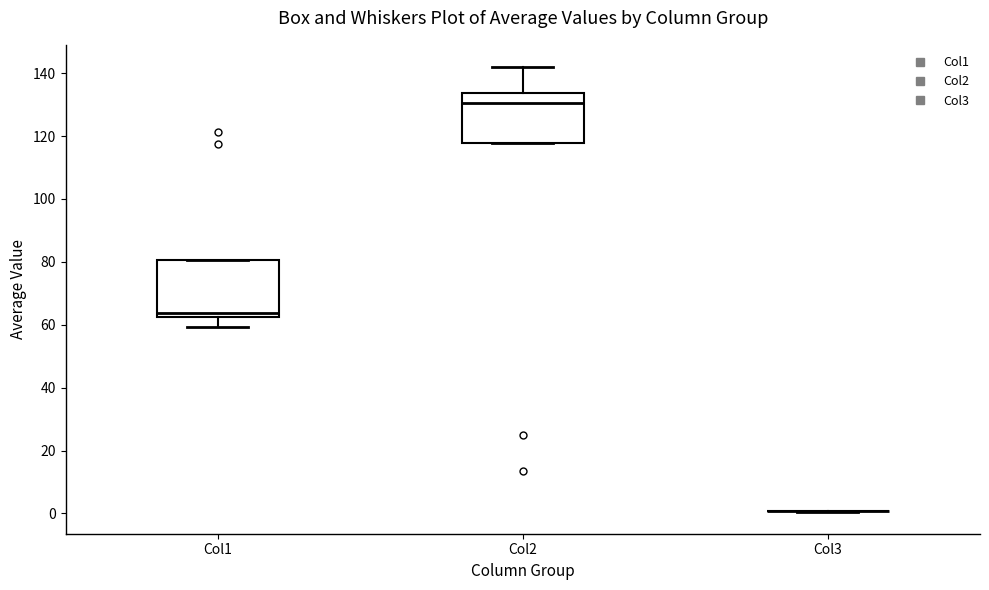

Which box is the tallest, from its lower edge to its upper edge?

Col1